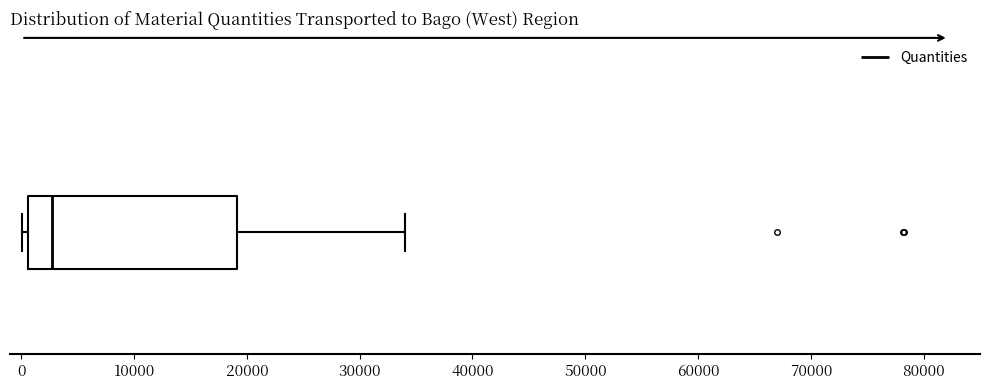

Read this box plot against the x-axis: the position of the median line, the range covered by the box, and the ends of both whiskers. The values are not printed on the chart, so give them approximately, as read against the axis.

median 3000, box 1000 to 19000, whiskers 0 to 34000